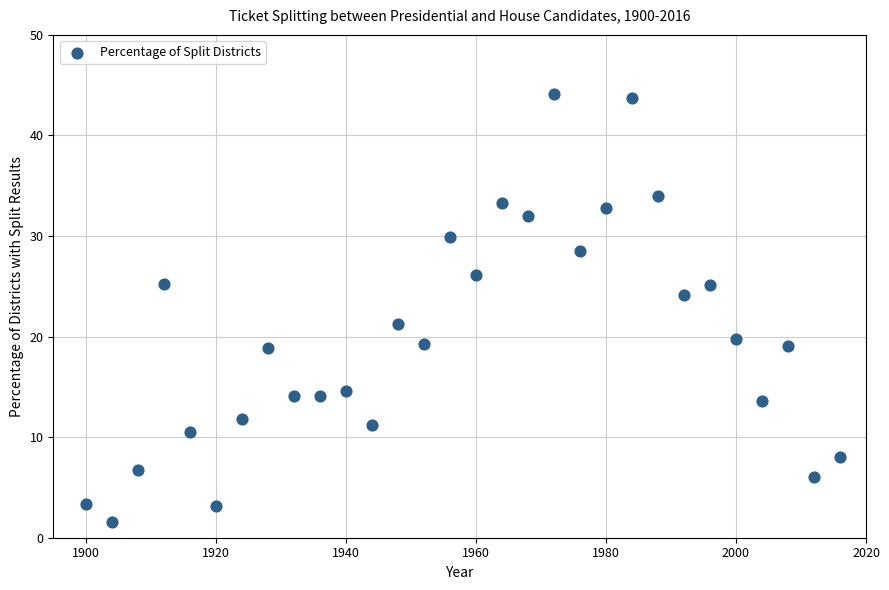

What Y value in the scatter plot is closest to 22?

21.3